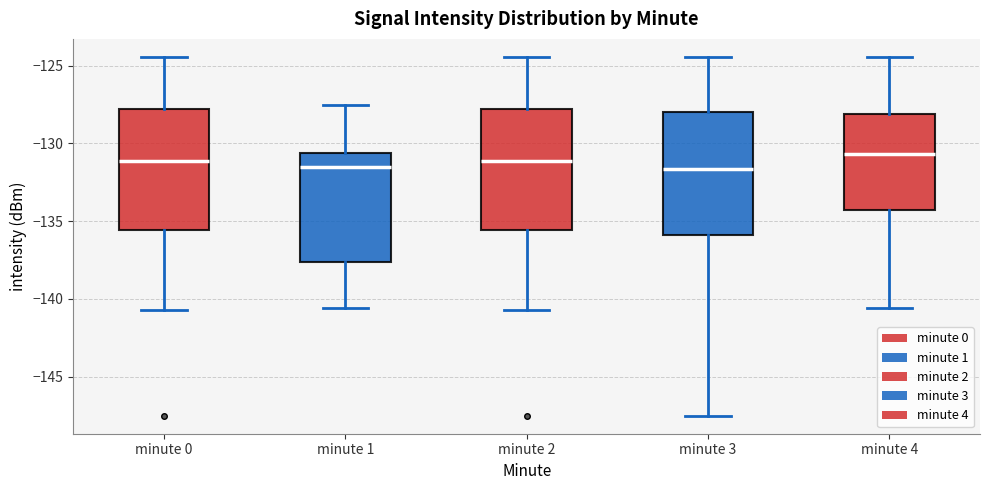

Reading left to right, read every box against the y-axis: the position of its median line, the range the box covers, and the ends of its whiskers. The values are not printed on the chart, so give them approximately, as read against the axis.

minute 0: median -131.0, box -135.5 to -128.0, whiskers -140.5 to -124.5
minute 1: median -131.5, box -137.5 to -130.5, whiskers -140.5 to -127.5
minute 2: median -131.0, box -135.5 to -128.0, whiskers -140.5 to -124.5
minute 3: median -131.5, box -136.0 to -128.0, whiskers -147.5 to -124.5
minute 4: median -130.5, box -134.5 to -128.0, whiskers -140.5 to -124.5